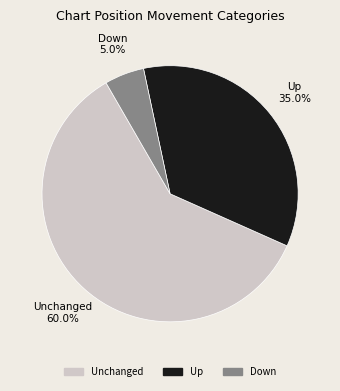

How many segments does this pie chart have?

3